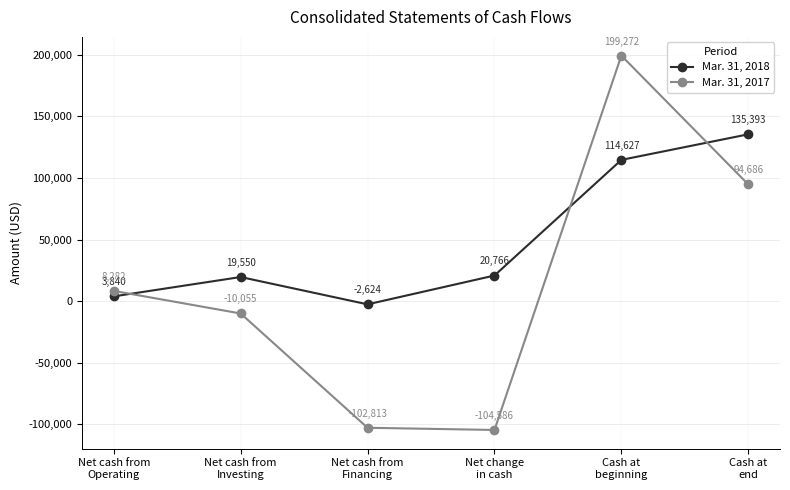

What is the sum of all Mar. 31, 2017 values?

84786